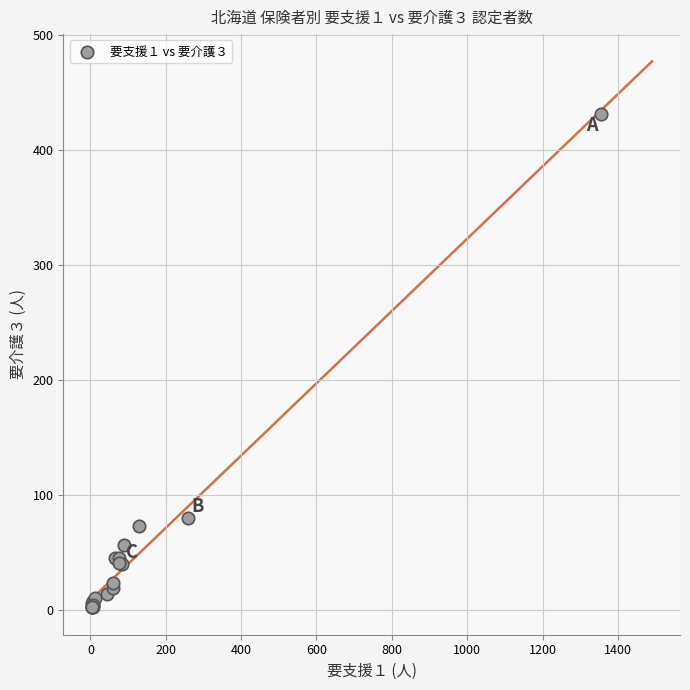

What Y value in the scatter plot is closest to 216?

80